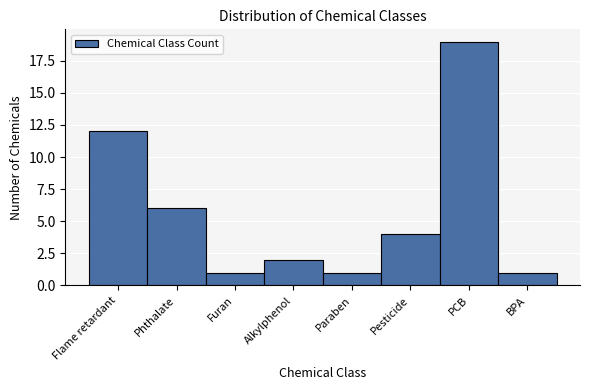

Reading left to right, list all the values displayed in this chart.

12	6	1	2	1	4	19	1